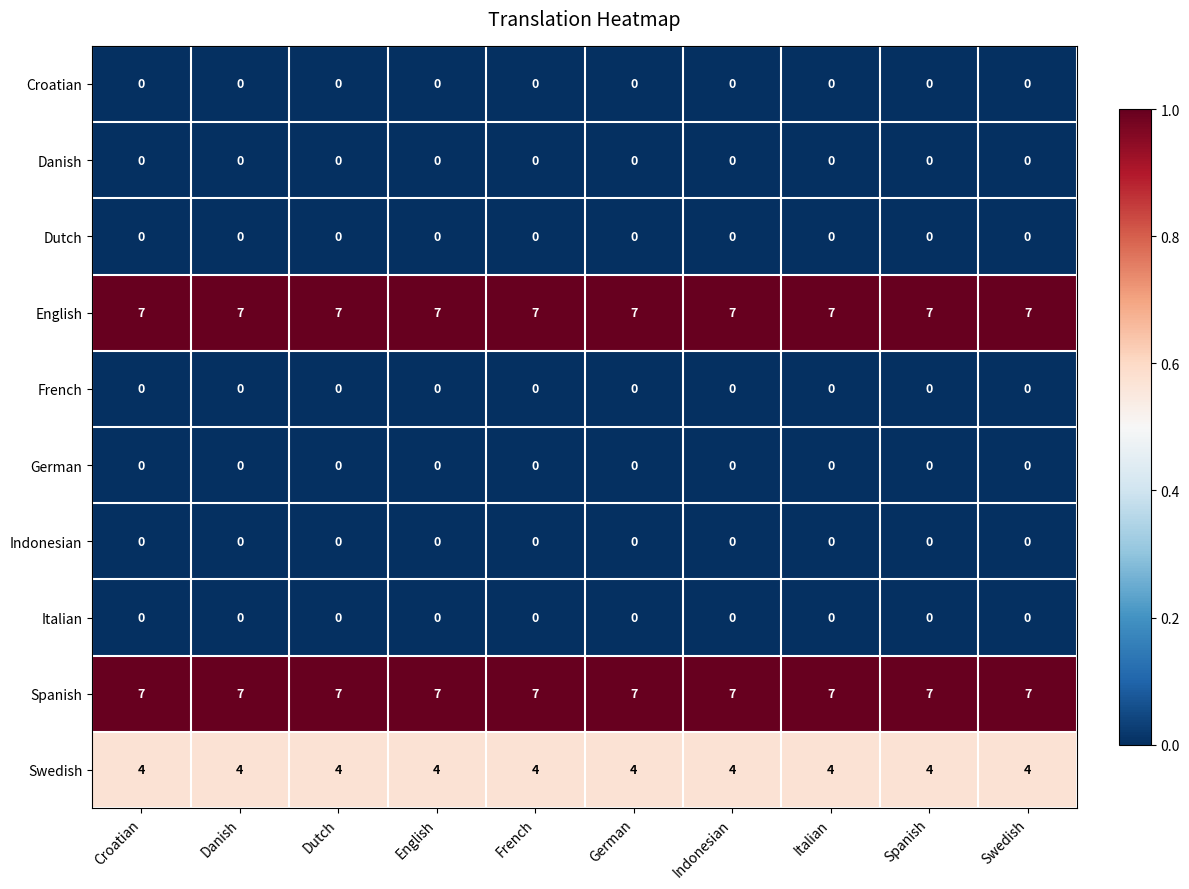

What is the total value across all series at Indonesian?

18